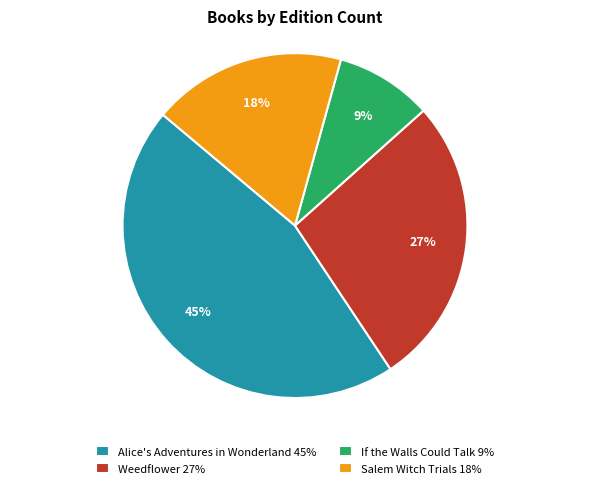

How many segments does this pie chart have?

4